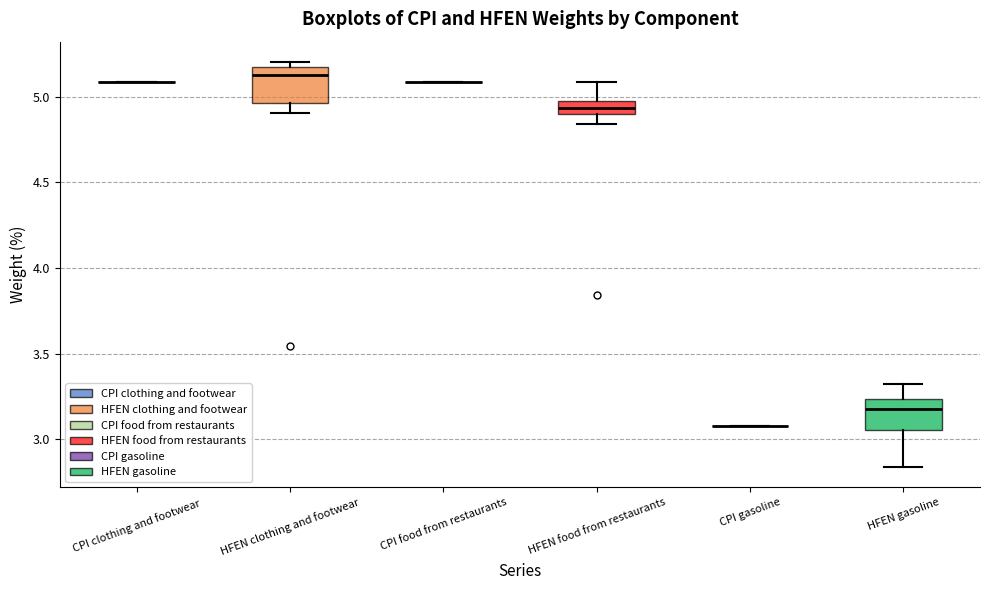

Where does the lower whisker of the box for HFEN clothing and footwear end on the y-axis? The values are not printed on the chart, so give them approximately, as read against the axis.

4.90